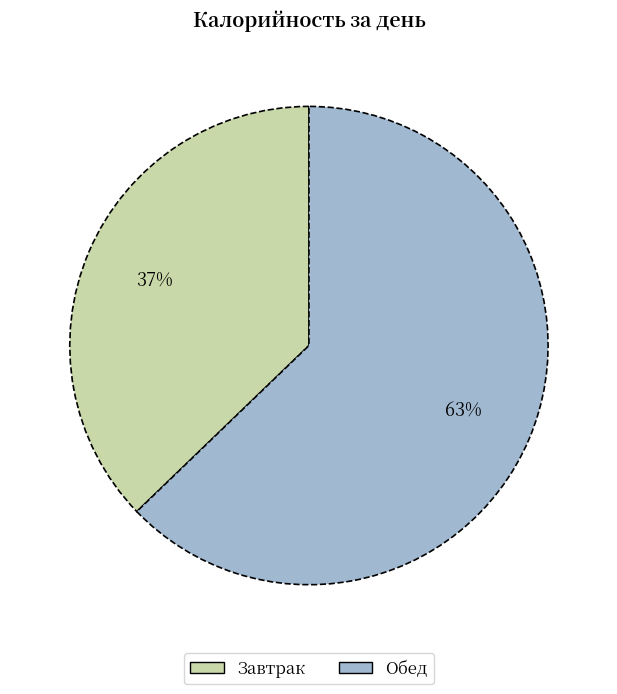

True or false: Обед accounts for 63% of the total.

True